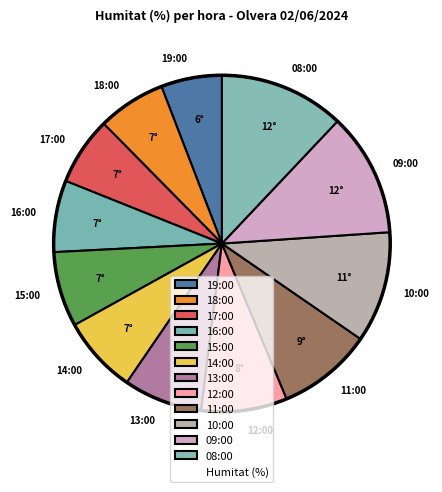

True or false: 17:00 accounts for 14% of the total.

False